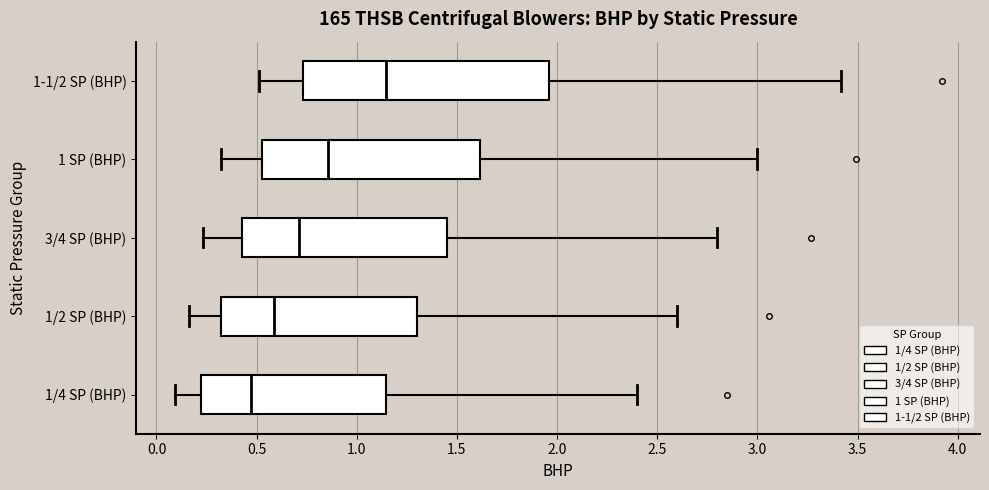

Reading bottom to top, read every box against the x-axis: the position of its median line, the range the box covers, and the ends of its whiskers. The values are not printed on the chart, so give them approximately, as read against the axis.

1/4 SP (BHP): median 0.45, box 0.20 to 1.15, whiskers 0.10 to 2.40
1/2 SP (BHP): median 0.60, box 0.30 to 1.30, whiskers 0.15 to 2.60
3/4 SP (BHP): median 0.70, box 0.45 to 1.45, whiskers 0.25 to 2.80
1 SP (BHP): median 0.85, box 0.55 to 1.60, whiskers 0.30 to 3.00
1-1/2 SP (BHP): median 1.15, box 0.75 to 1.95, whiskers 0.50 to 3.40